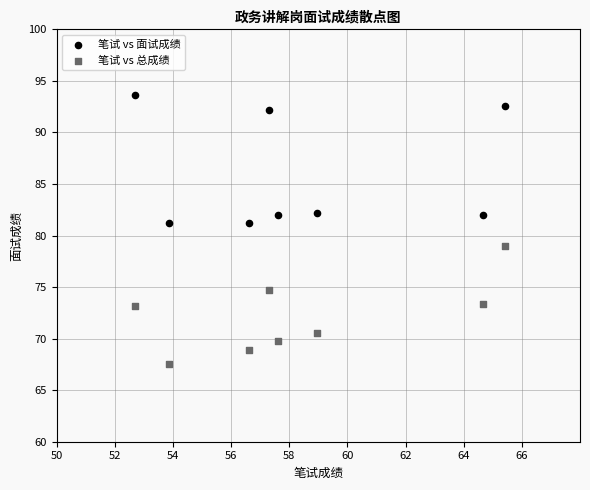

What are all the series names shown in the legend?

笔试 vs 面试成绩, 笔试 vs 总成绩